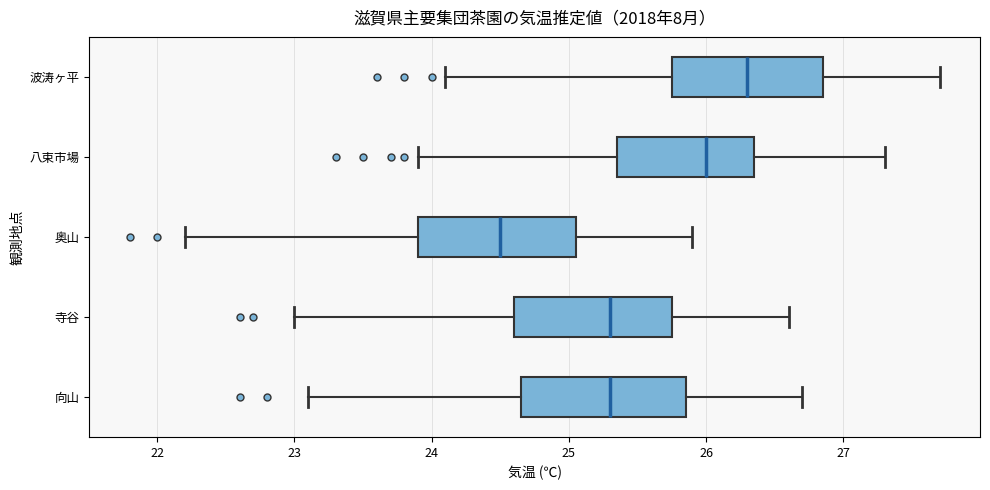

Reading bottom to top, read every box against the x-axis: the position of its median line, the range the box covers, and the ends of its whiskers. The values are not printed on the chart, so give them approximately, as read against the axis.

向山: median 25.3, box 24.7 to 25.9, whiskers 23.1 to 26.7
寺谷: median 25.3, box 24.6 to 25.8, whiskers 23.0 to 26.6
奥山: median 24.5, box 23.9 to 25.1, whiskers 22.2 to 25.9
八束市場: median 26.0, box 25.4 to 26.4, whiskers 23.9 to 27.3
波涛ヶ平: median 26.3, box 25.8 to 26.9, whiskers 24.1 to 27.7